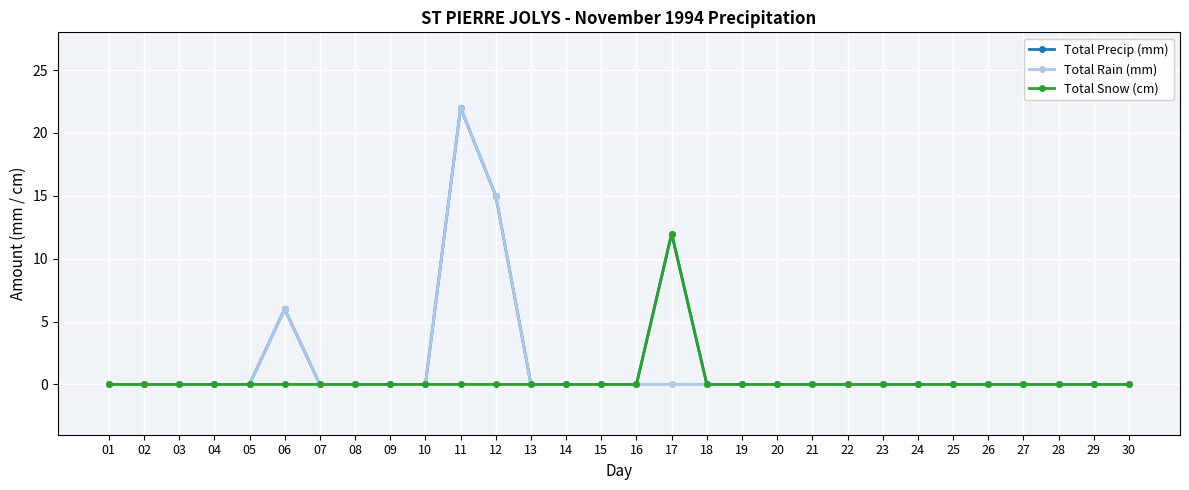

What is the maximum value for Total Precip (mm)?

22